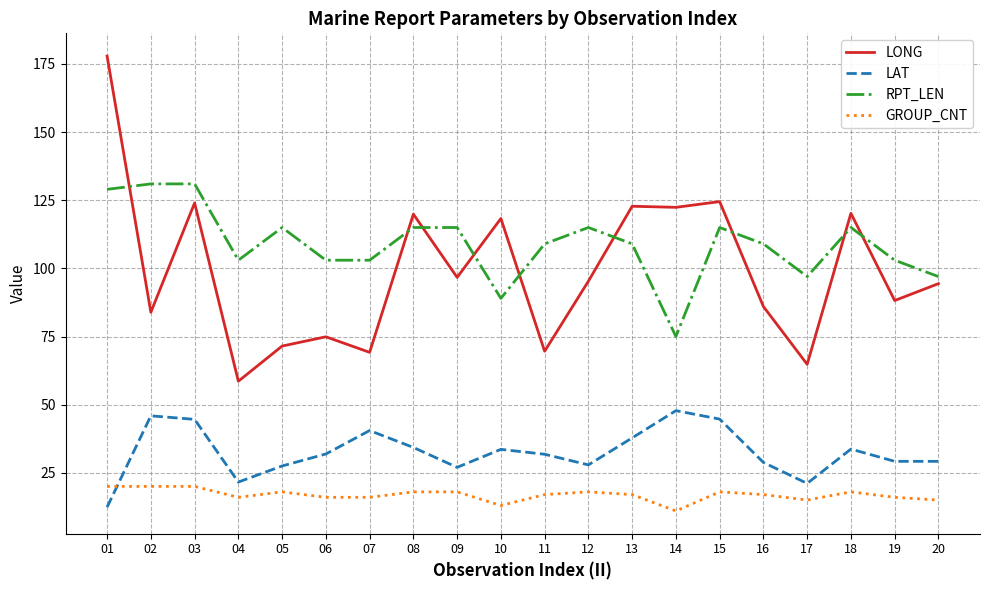

What is the greatest value displayed?

177.9